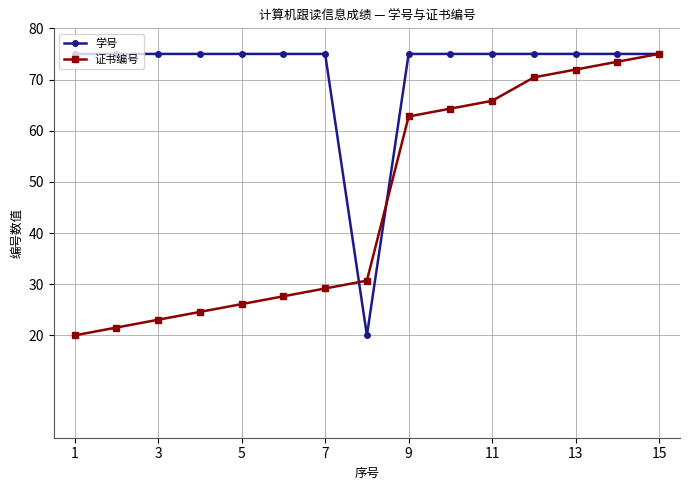

Rank the series by their average value, from highest to lowest.

学号, 证书编号